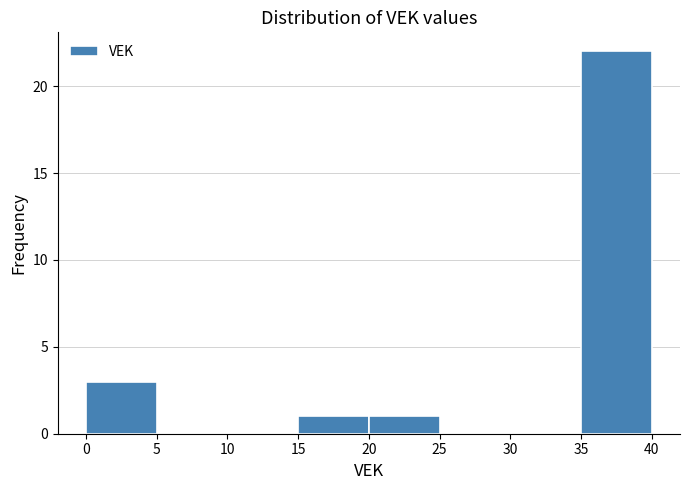

Reading left to right, list every bar in this chart as the range it spans on the x-axis followed by its height. The values are not printed on the chart, so give them approximately, as read against the axis.

0 to 5: 3
5 to 10: 0
10 to 15: 0
15 to 20: 1
20 to 25: 1
25 to 30: 0
30 to 35: 0
35 to 40: 22